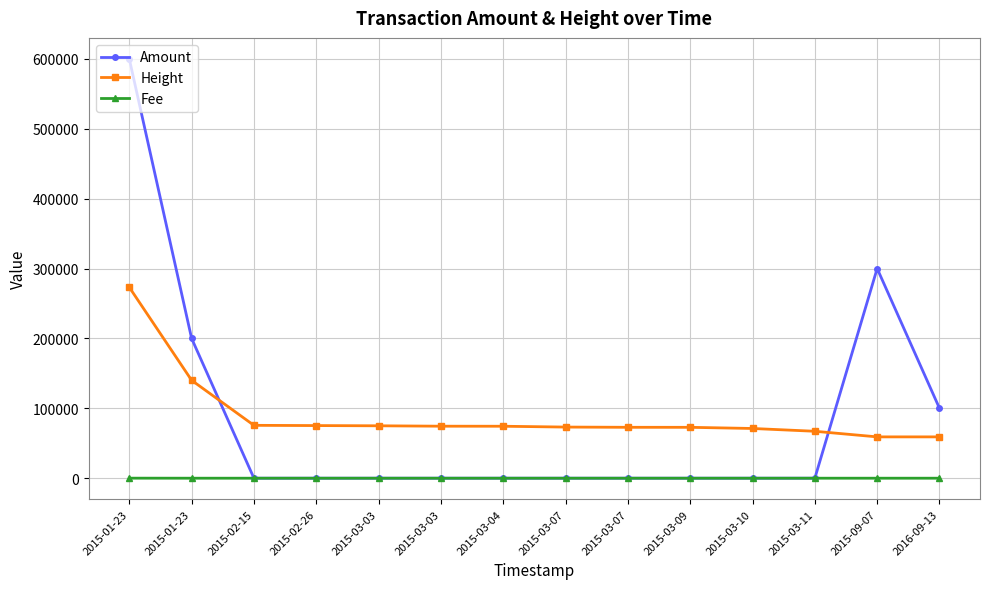

What are all the series names shown in the legend?

Amount, Height, Fee